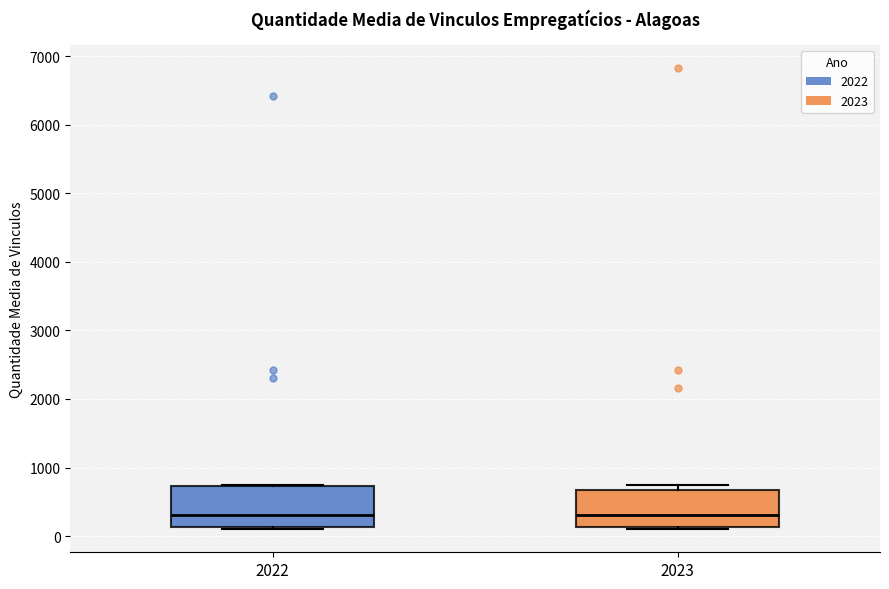

Reading left to right, transcribe this box plot: for each box, give where its median line is, the range the box spans, and where its two whiskers end, as read against the y-axis. The values are not printed on the chart, so give them approximately, as read against the axis.

2022: median 300, box 100 to 700, whiskers 100 (just below the box's lower edge) to 700
2023: median 300, box 100 to 700, whiskers 100 (just below the box's lower edge) to 700 (just above the box's upper edge)